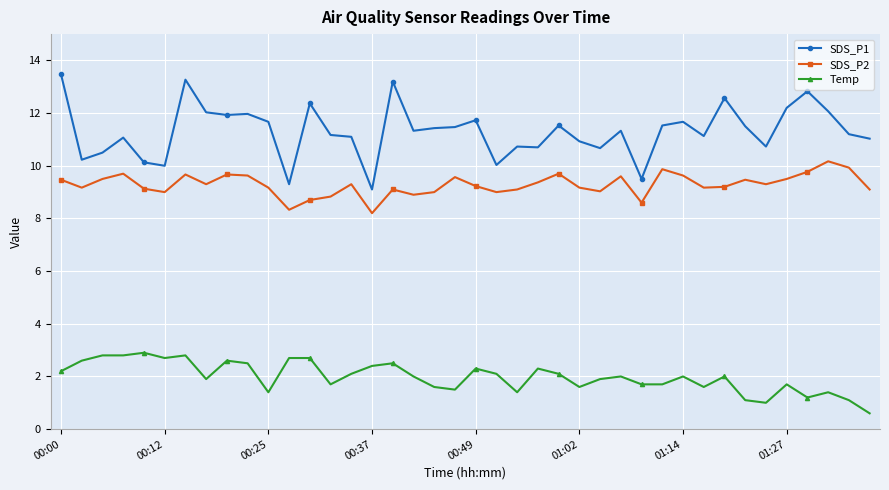

True or false: Temp has more than 1 interior local peaks.

True